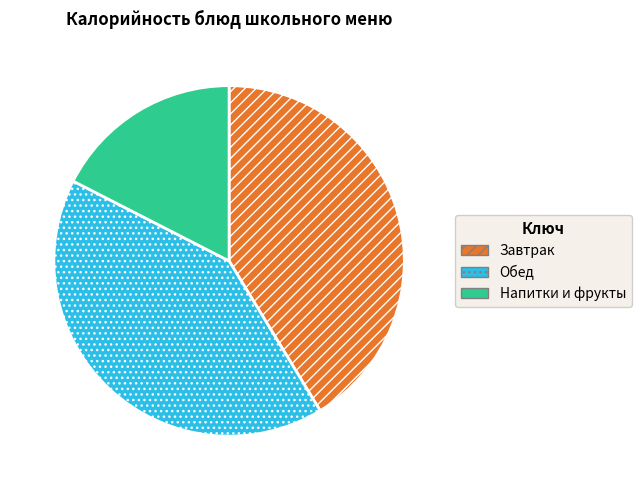

Approximately how many times larger is the value at Напитки и фрукты compared to Обед?

0.4